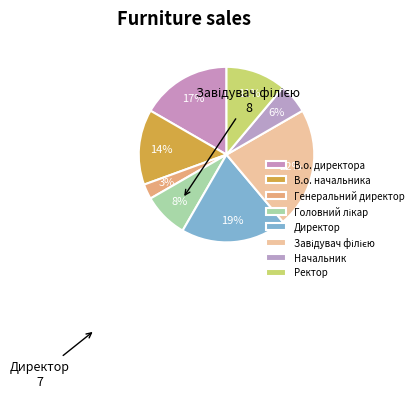

The Генеральний директор slice represents 16% of the pie. True or false?

False